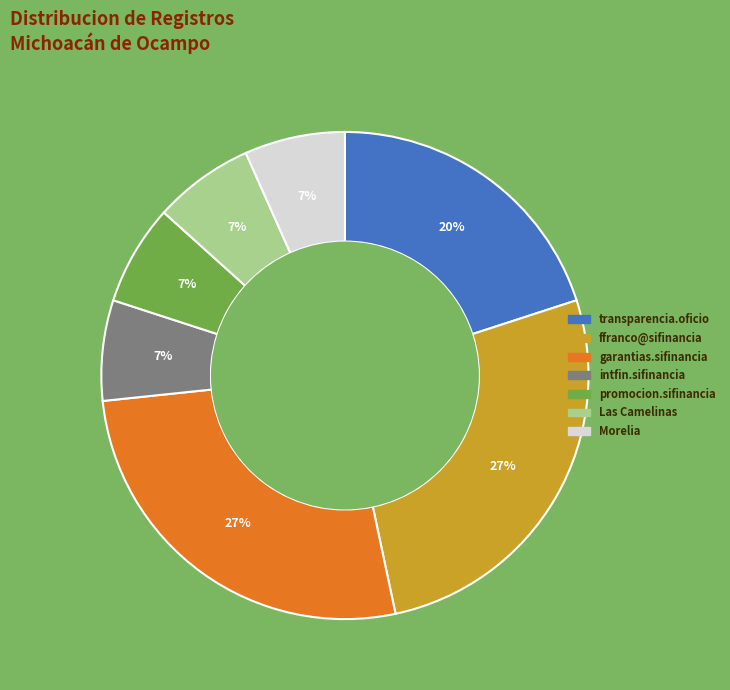

To the nearest percent, what is the difference between the largest and smallest slice percentages?

20%